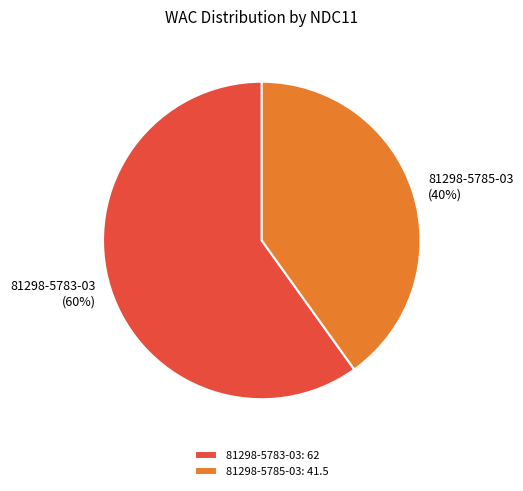

To the nearest percent, what portion does 81298-5783-03 represent?

60%